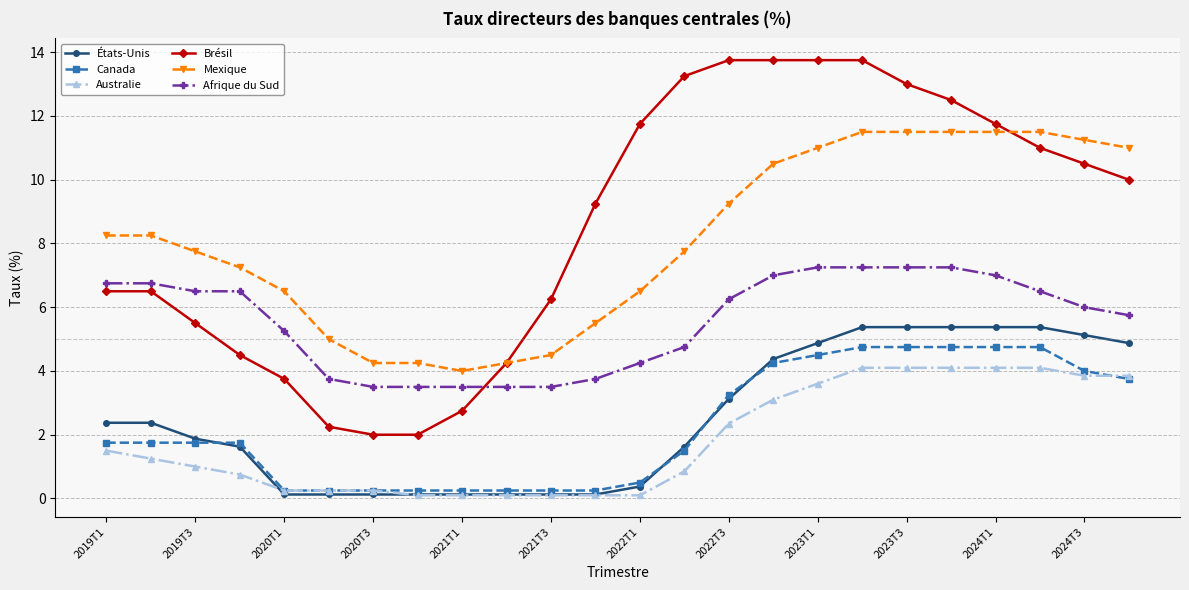

True or false: Canada and Mexique intersect in this chart.

False